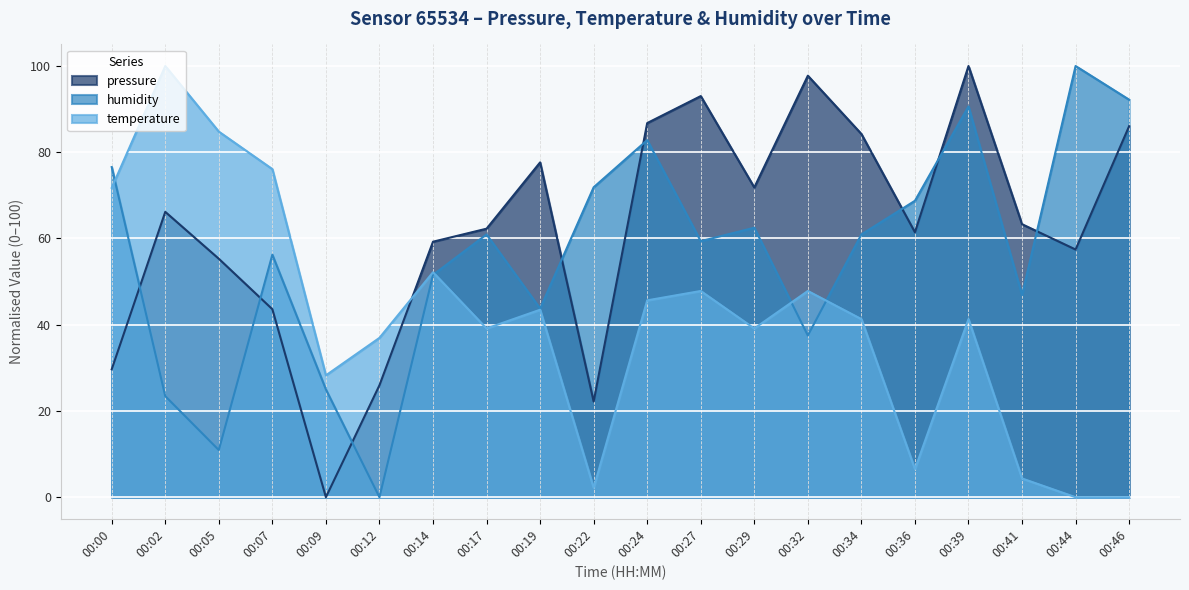

What is the approximate value of pressure at 00:34?

84.2